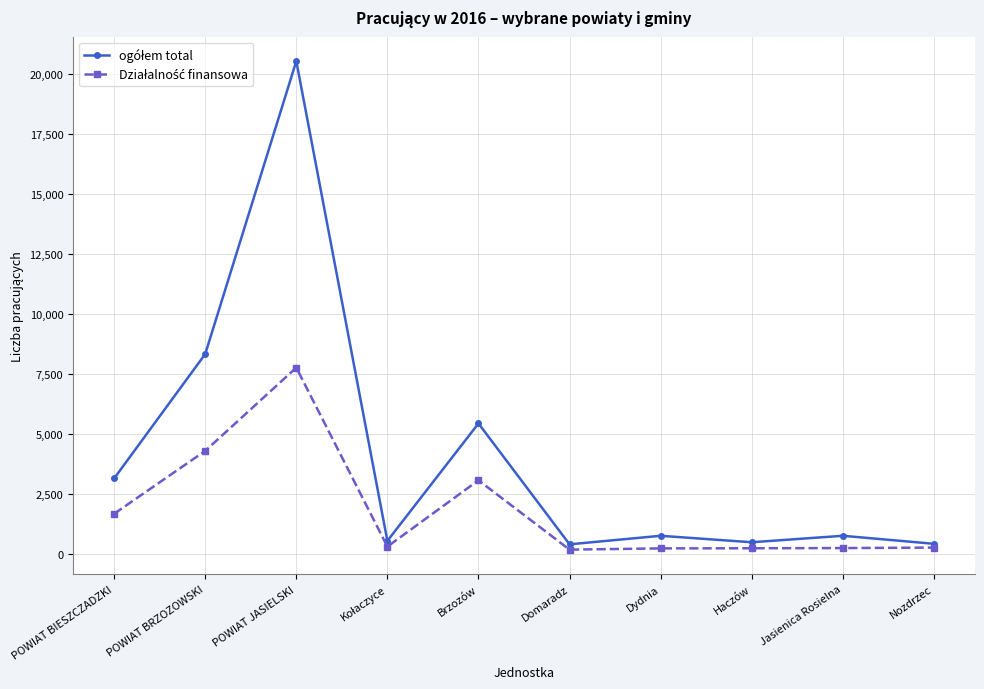

What is the spread (max minus min) of values at Brzozów?

2366